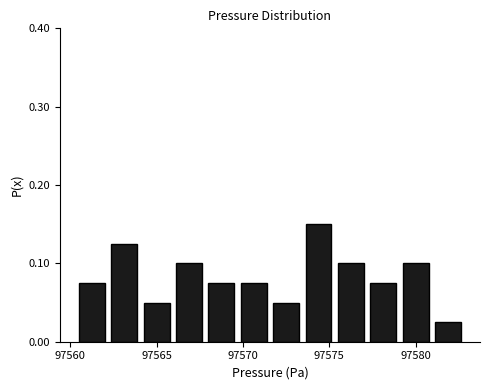

Around what value on the x-axis is the tallest bar? Give the approximate position of its centre, as read against the axis.

97574.5